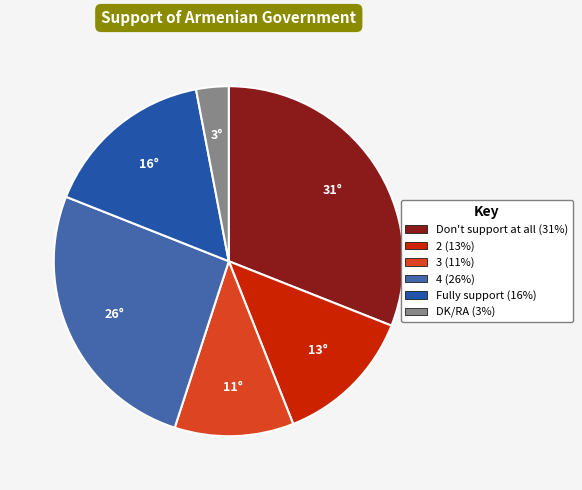

Does 4 account for over 50% of the chart?

No